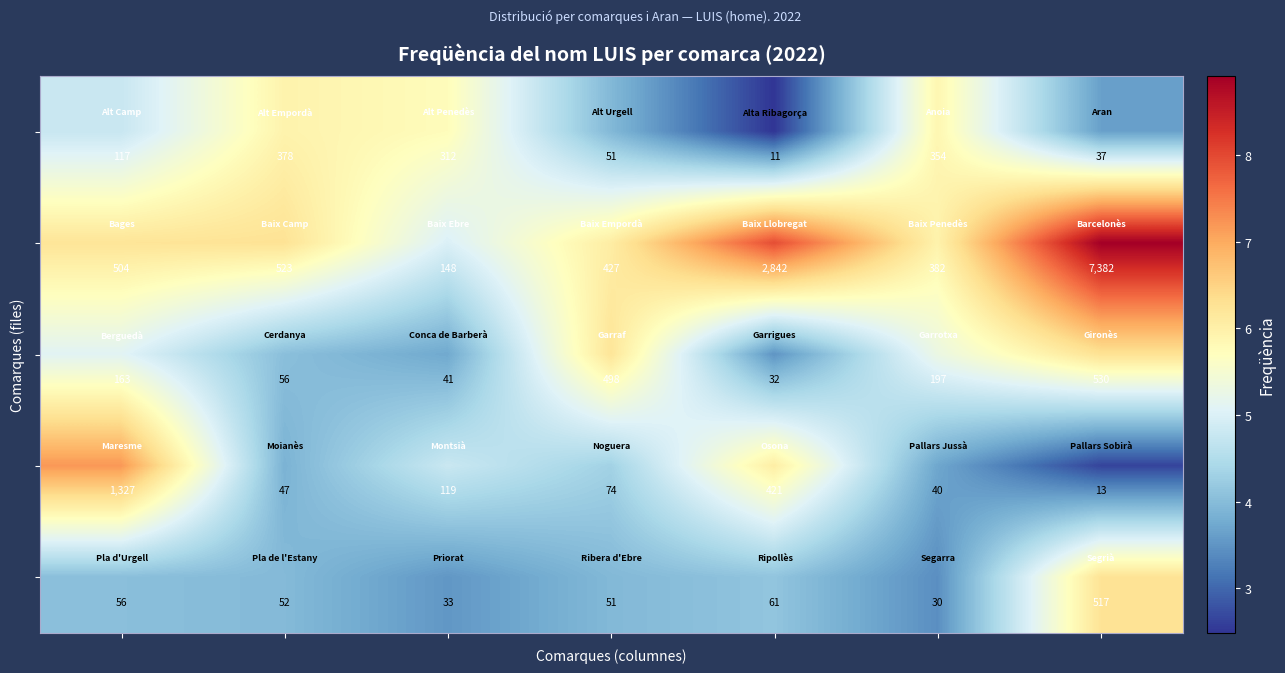

What is the maximum value shown in the chart?

7382